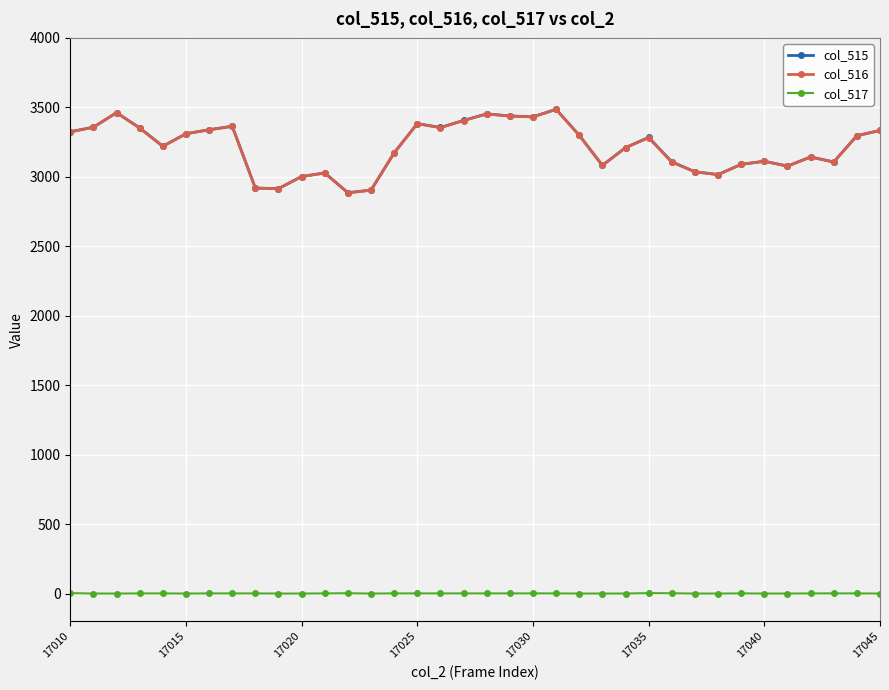

At how many categories does at least one series exceed 883?

36